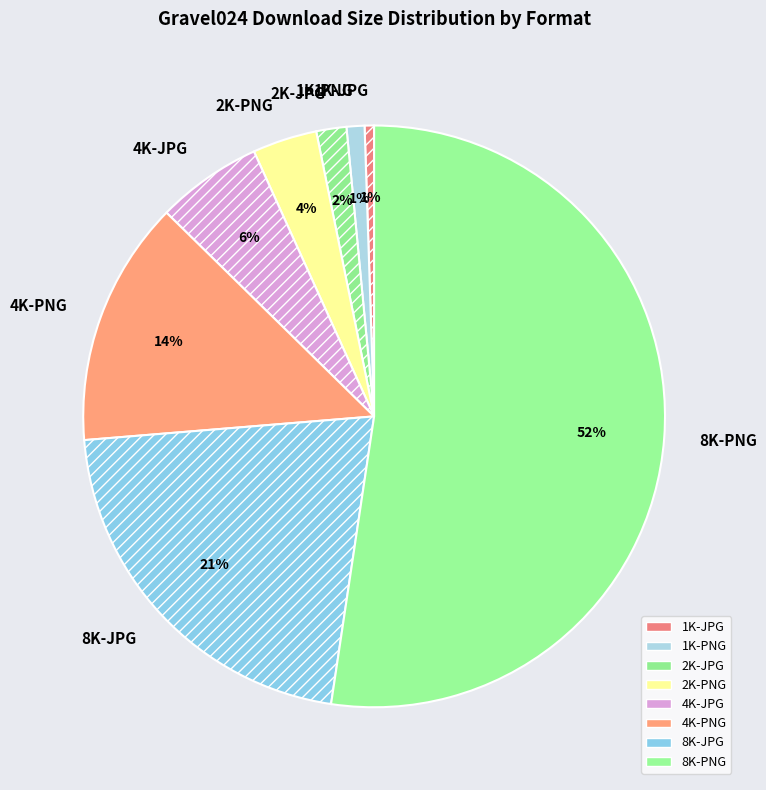

What is the largest slice in the pie chart?

8K-PNG